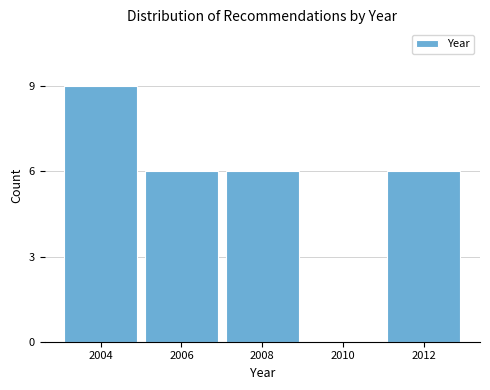

Reading left to right, transcribe all the data shown in this chart.

2004=9	2006=6	2008=6	2010=0	2012=6